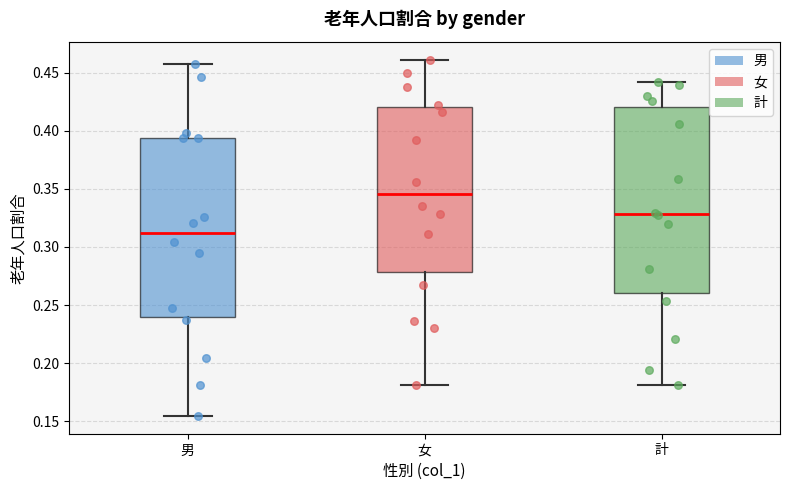

Reading left to right, read every box against the y-axis: the position of its median line, the range the box covers, and the ends of its whiskers. The values are not printed on the chart, so give them approximately, as read against the axis.

男: median 0.310, box 0.240 to 0.395, whiskers 0.155 to 0.455
女: median 0.345, box 0.280 to 0.420, whiskers 0.180 to 0.460
計: median 0.330, box 0.260 to 0.420, whiskers 0.180 to 0.440